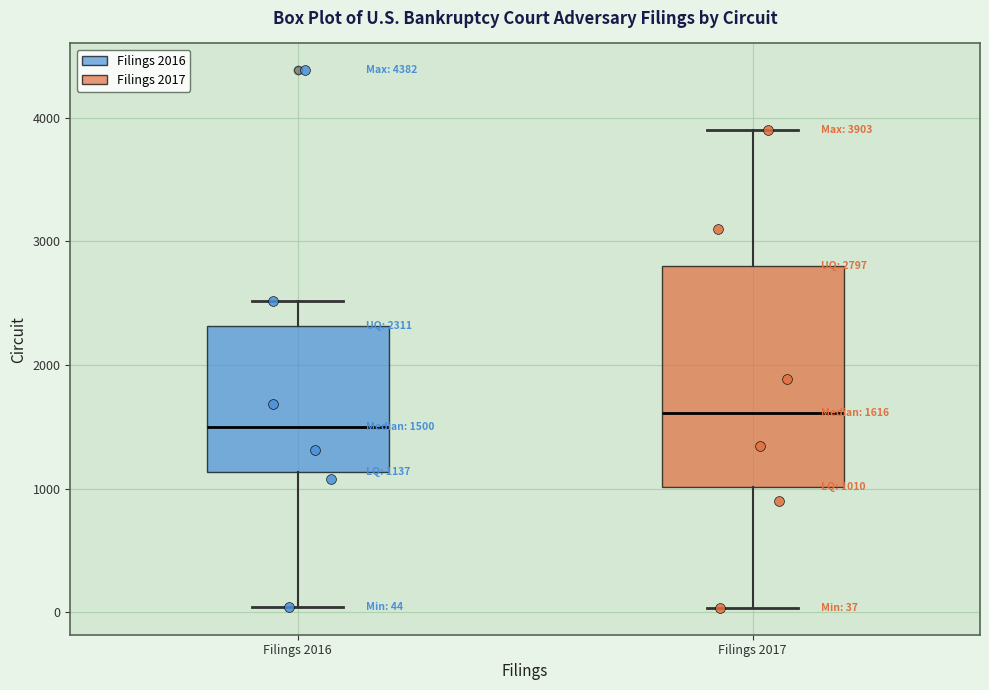

Which box is the tallest, from its lower edge to its upper edge?

Filings 2017